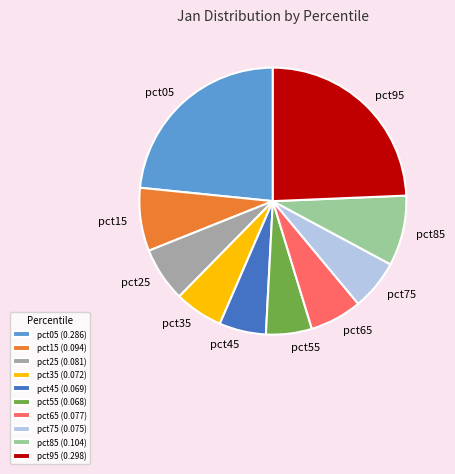

Does any single category account for the majority?

No